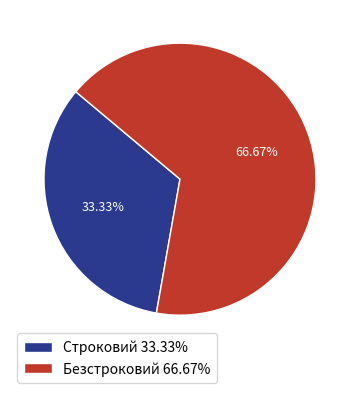

To the nearest percent, what is the combined percentage of Строковий and Безстроковий?

100%